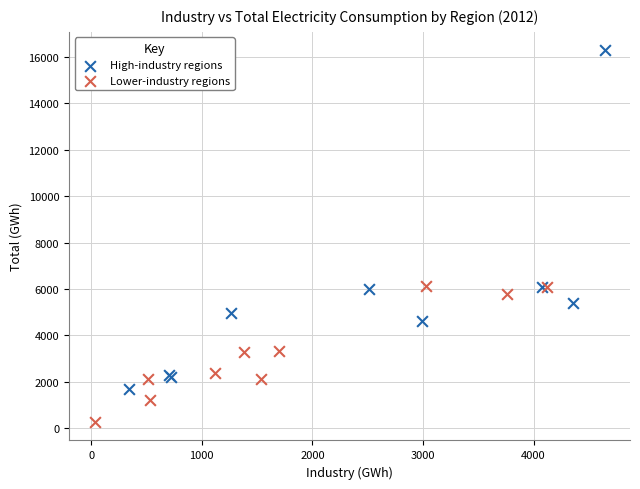

What are all the series names shown in the legend?

High-industry regions, Lower-industry regions